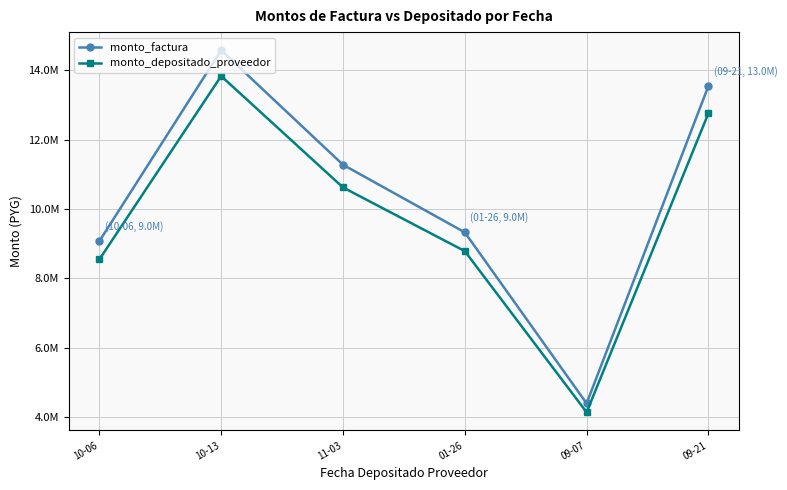

Which series has the largest total across all categories?

monto_factura